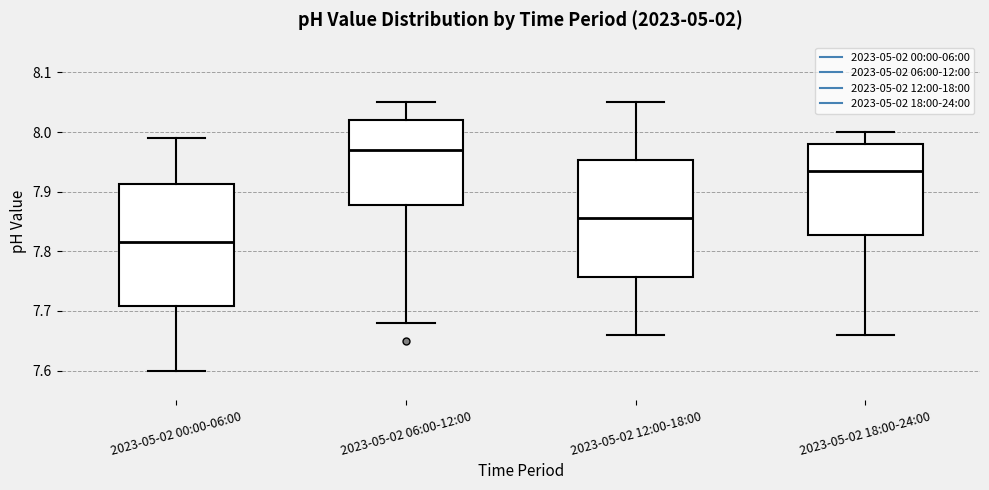

Which box has the highest median line?

2023-05-02 06:00-12:00